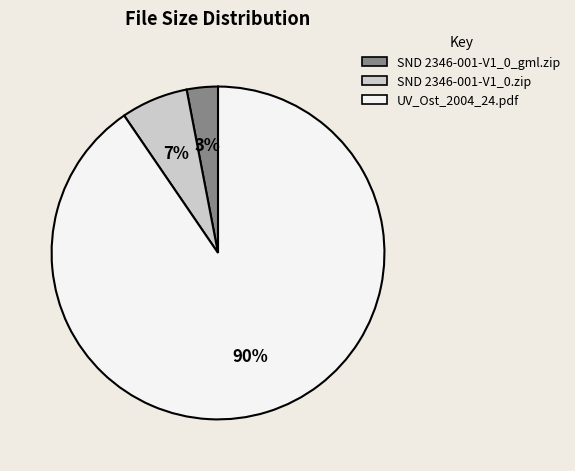

Count the number of slices in the pie.

3